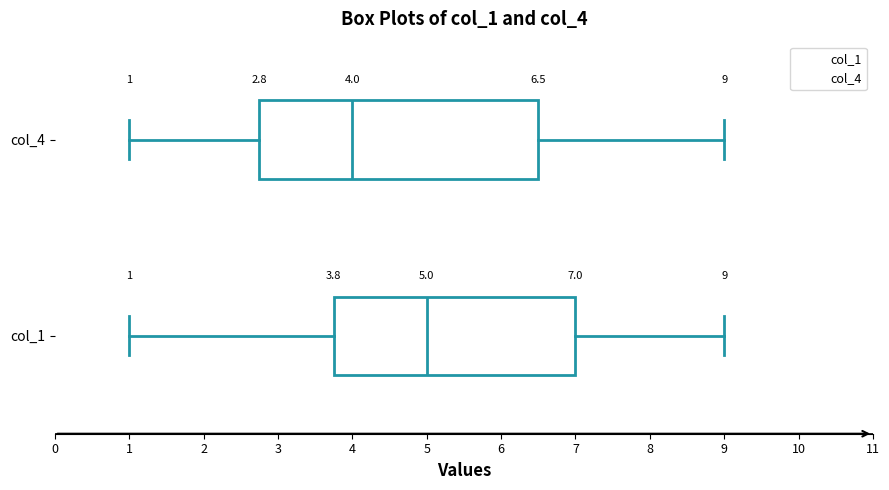

Which box is the widest, from its left edge to its right edge?

col_4